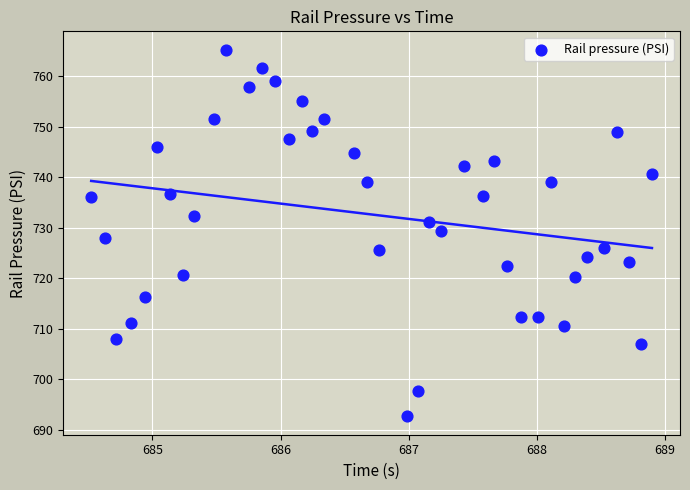

What is the range of Y values (max minus min)?

72.7